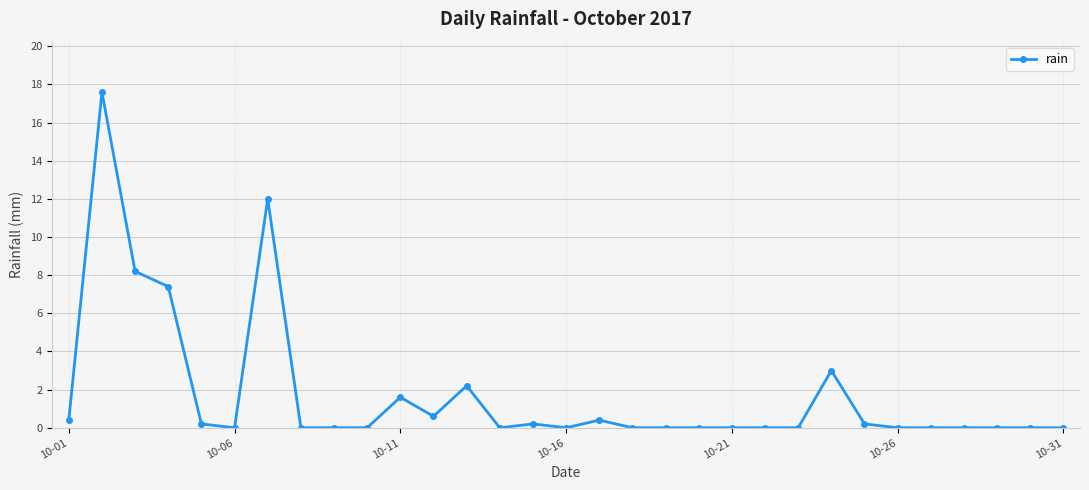

Reading left to right, what are all the values shown in this chart?

0.4	17.6	8.2	7.4	0.2	0.0	12.0	0.0	0.0	0.0	1.6	0.6	2.2	0.0	0.2	0.0	0.4	0.0	0.0	0.0	0.0	0.0	0.0	3.0	0.2	0.0	0.0	0.0	0.0	0.0	0.0